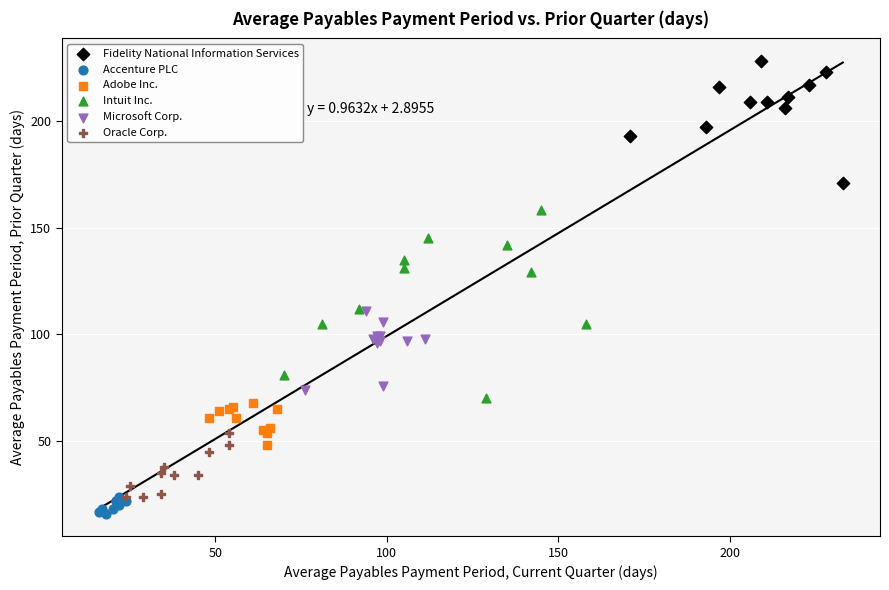

Which series has the widest spread of Y values?

Intuit Inc.